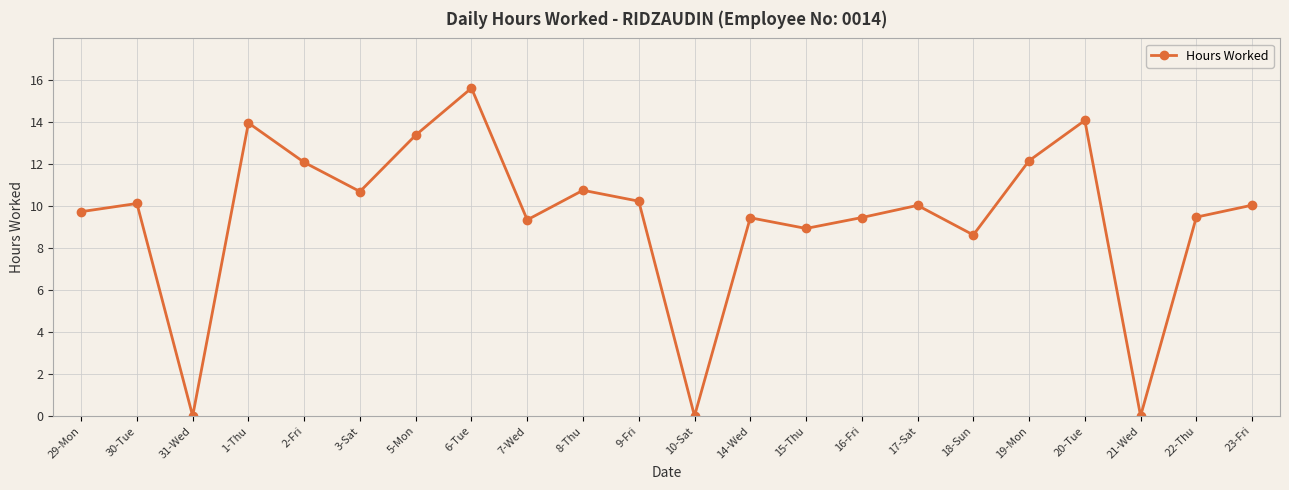

How many interior local valleys (lower than both neighbors) does the data have?

7